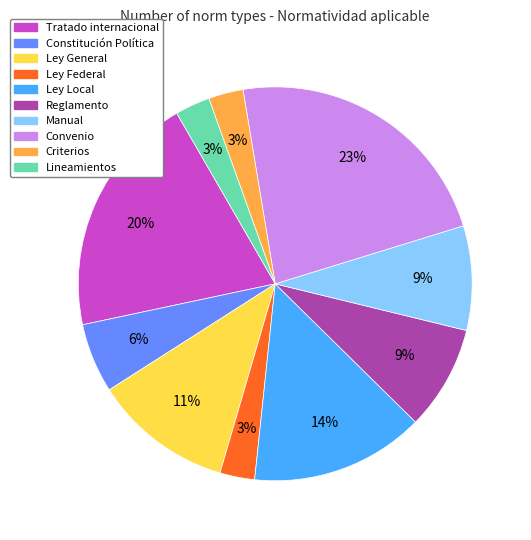

To the nearest percent, what percentage of the pie is Tratado internacional?

20%